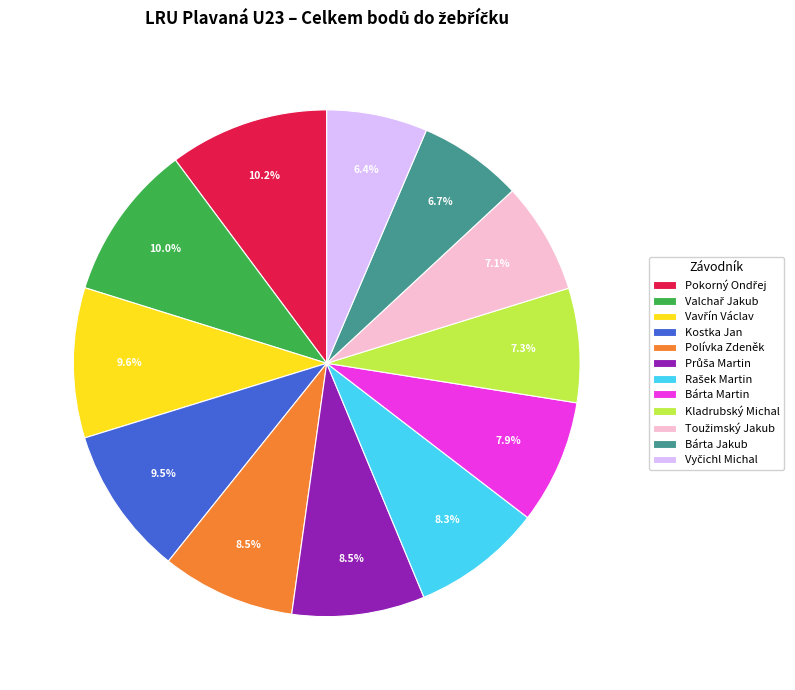

Is there any slice that represents more than half of the pie?

No